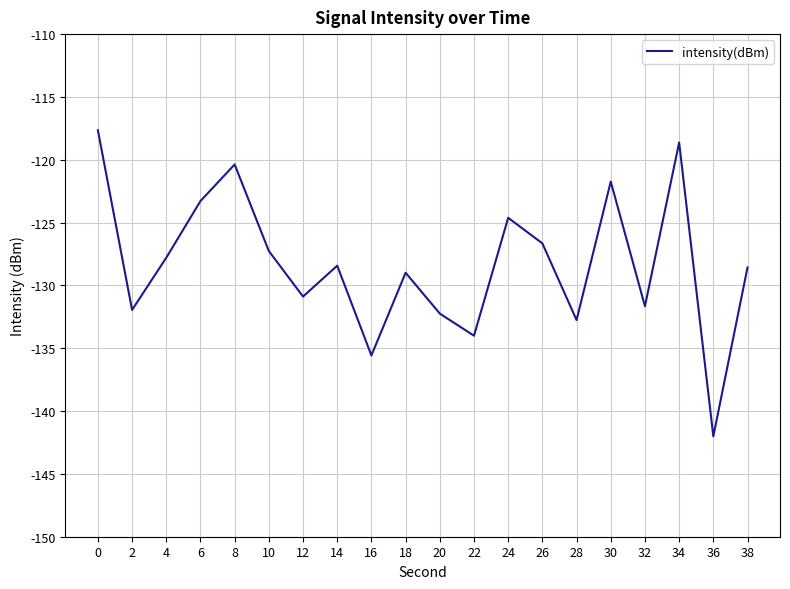

What is the greatest value displayed?

-117.7